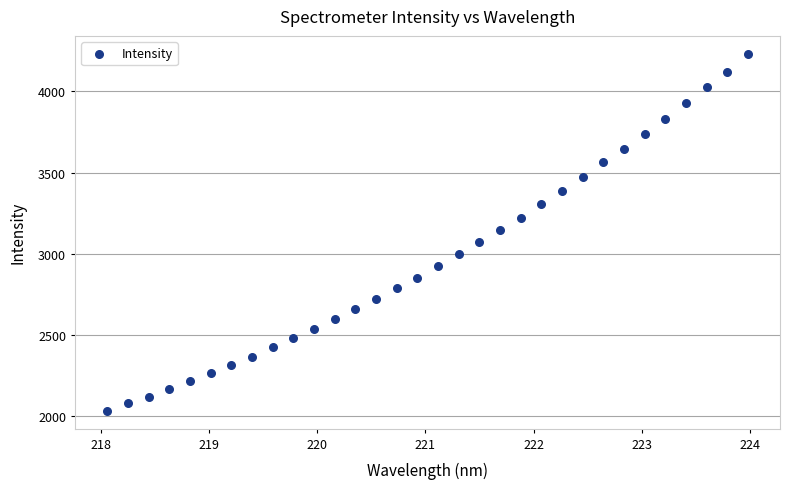

What is the range of Y values (max minus min)?

2197.4